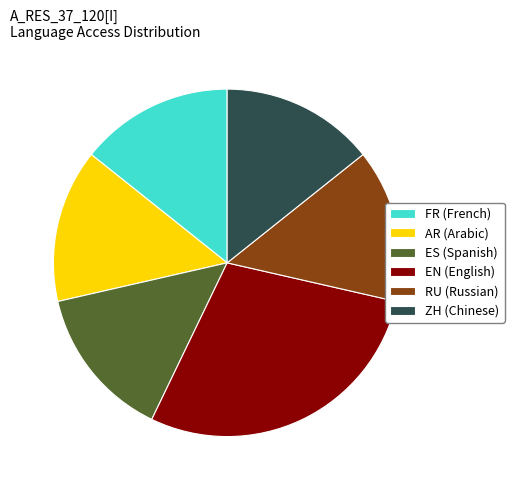

What is the largest slice in the pie chart?

EN (English)